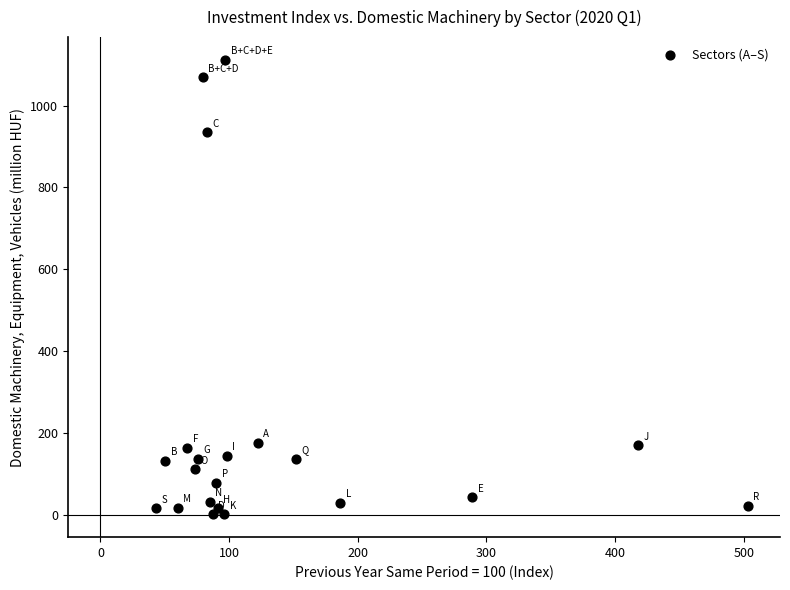

What is the range of Y values (max minus min)?

1110.1